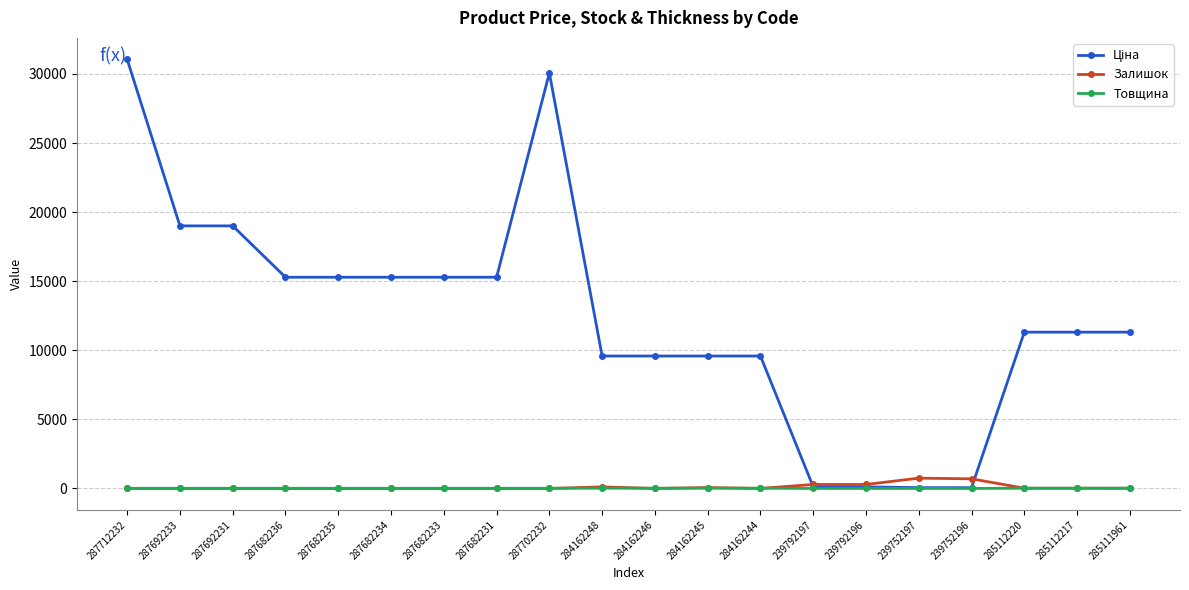

The Товщина series shows 1.0 at 239752197. True or false?

True